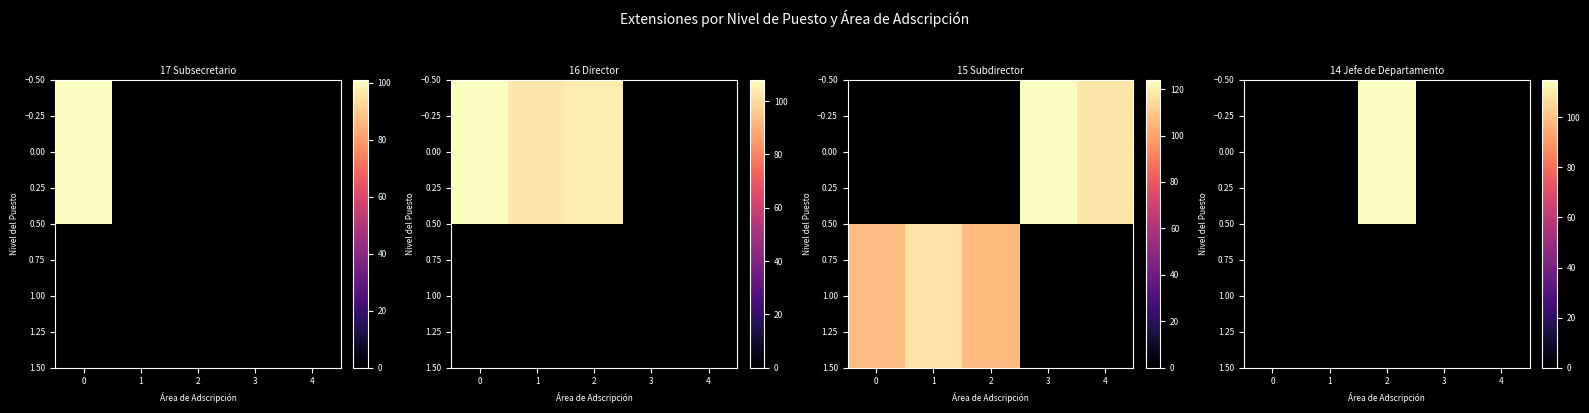

Is the value of 1.00 at 2 greater than the value of 0.00 at 3?

No